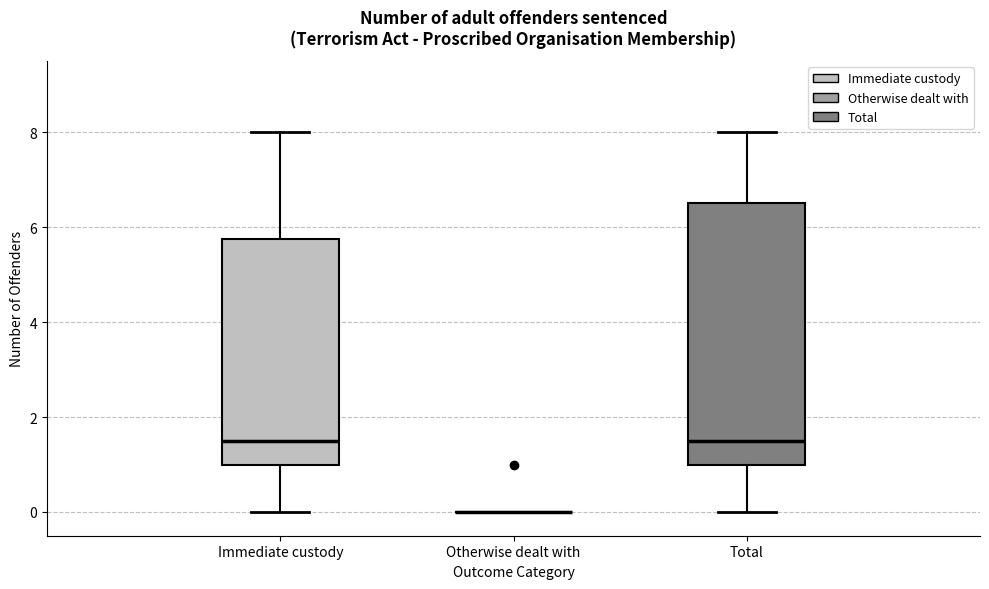

Where does the median line of the box for Immediate custody sit on the y-axis? The values are not printed on the chart, so give them approximately, as read against the axis.

1.6